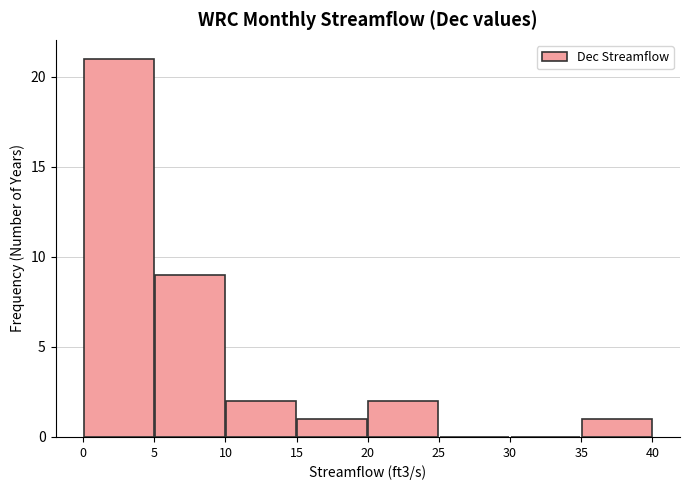

Reading left to right, list every bar in this chart as the range it spans on the x-axis followed by its height. The values are not printed on the chart, so give them approximately, as read against the axis.

0 to 5: 21
5 to 10: 9
10 to 15: 2
15 to 20: 1
20 to 25: 2
25 to 30: 0
30 to 35: 0
35 to 40: 1